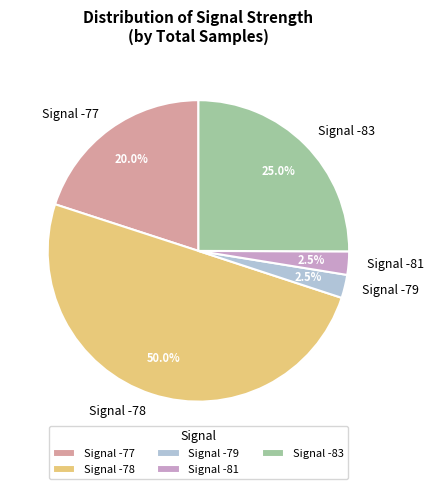

Which has a higher value, Signal -79 or Signal -77?

Signal -77